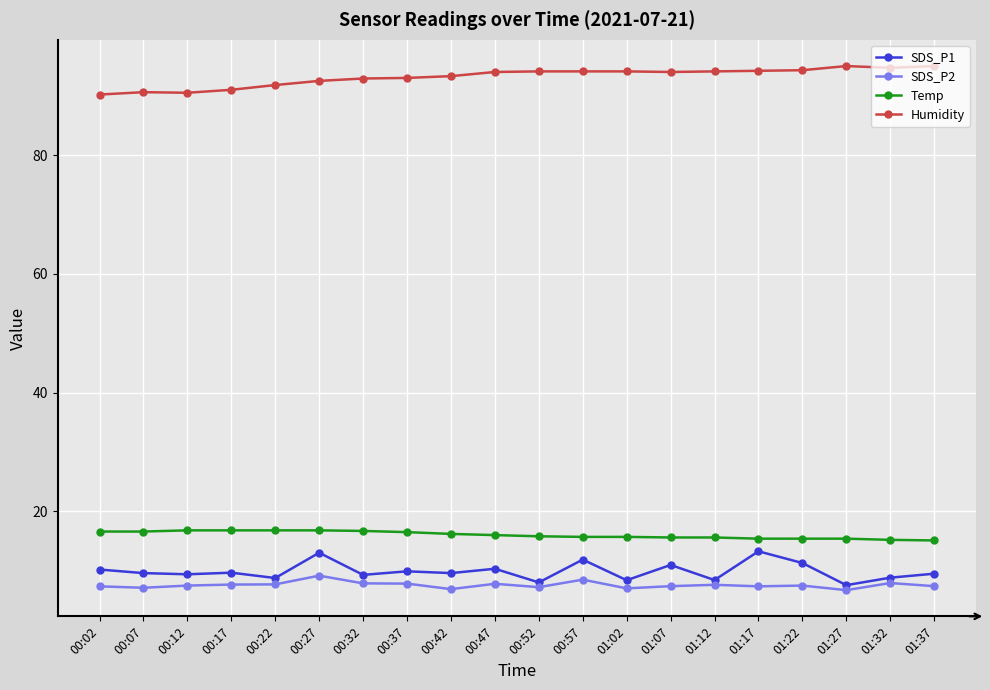

True or false: Temp and SDS_P1 intersect in this chart.

False